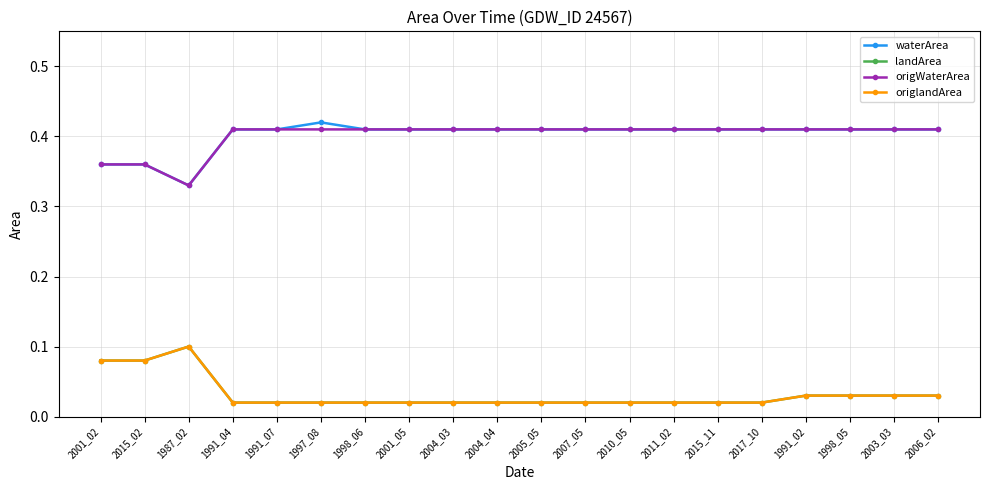

What is the greatest value displayed?

0.4